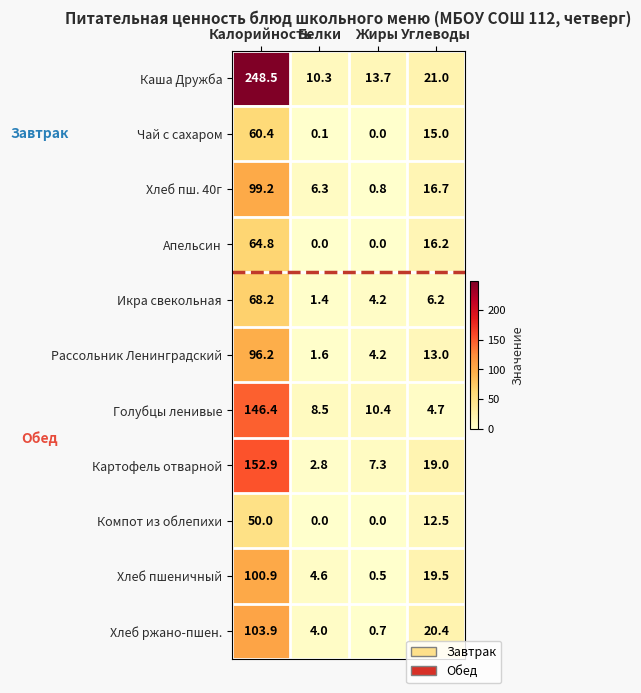

Rank the series by their maximum value, from highest to lowest.

Каша Дружба, Картофель отварной, Голубцы ленивые, Хлеб ржано-пшен., Хлеб пшеничный, Хлеб пш. 40г, Рассольник Ленинградский, Икра свекольная, Апельсин, Чай с сахаром, Компот из облепихи